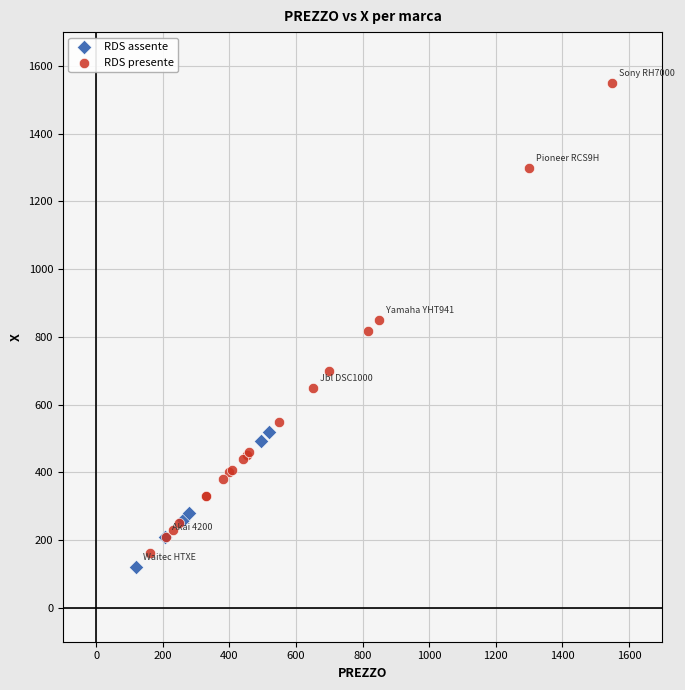

Which series reaches the maximum Y coordinate?

RDS presente